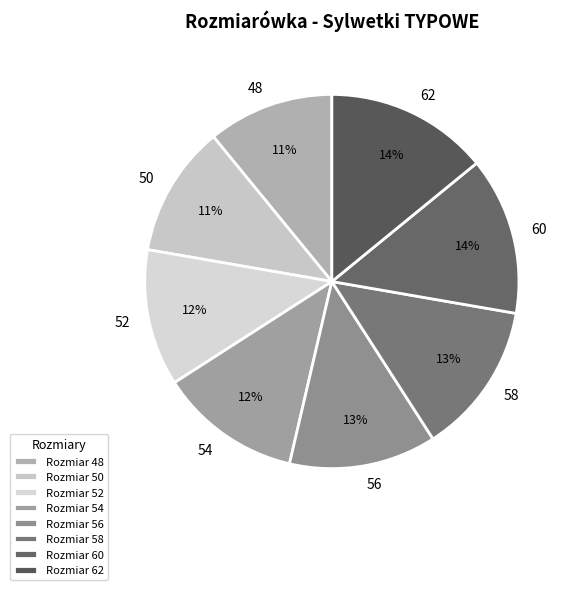

What is the ratio of the value at 54 to the value at 48?

1.1